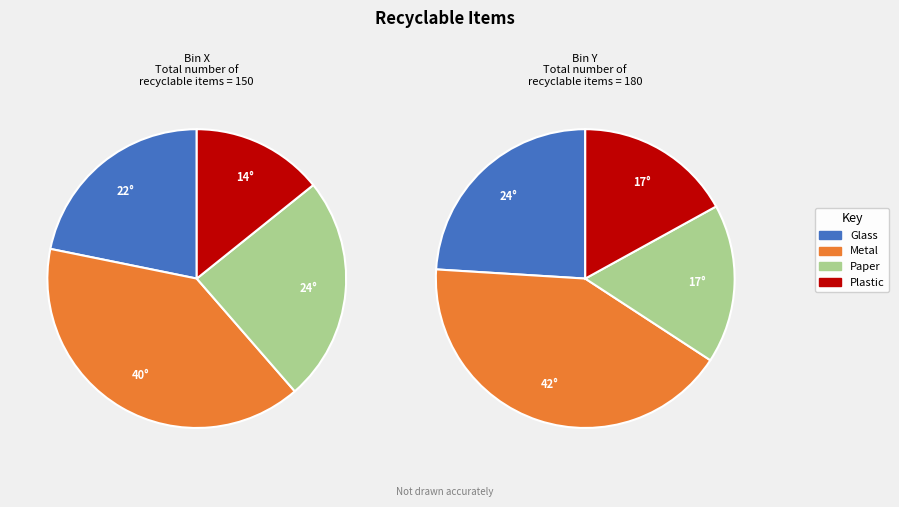

True or false: 15-Sat accounts for 1% of the total.

False